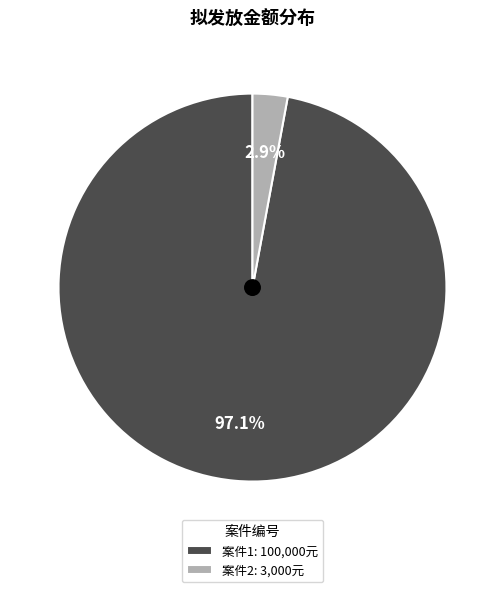

Rank the categories by value from lowest to highest.

案件2: 3,000元, 案件1: 100,000元